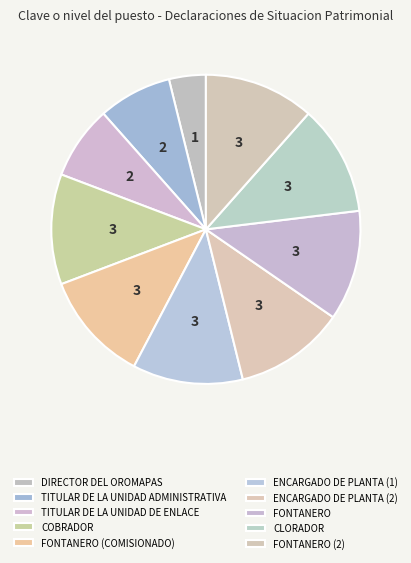

How many segments does this pie chart have?

10